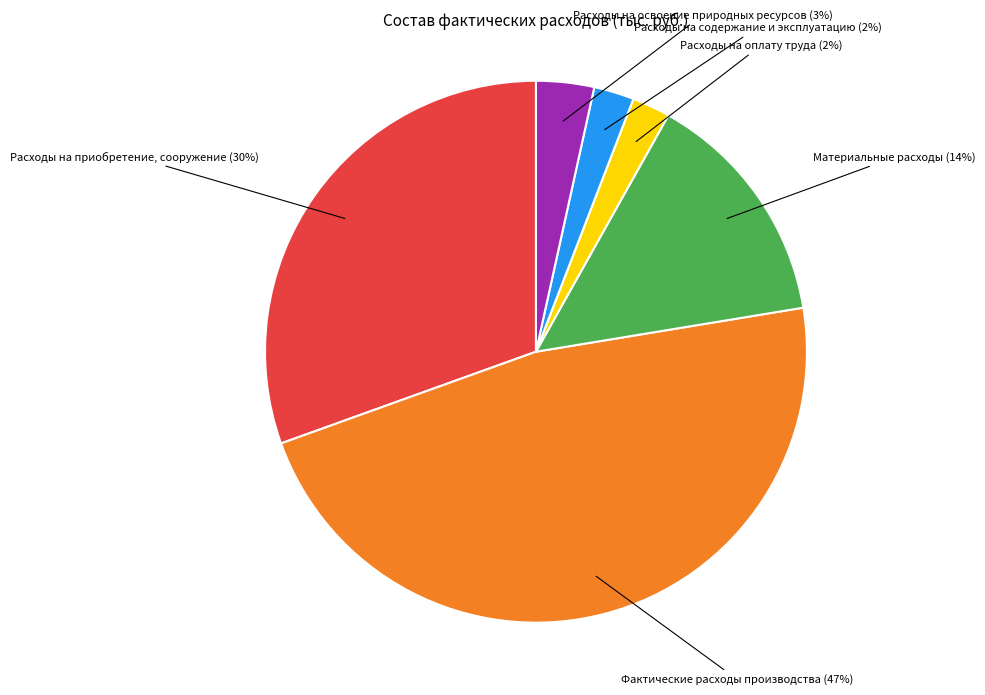

Between Расходы на приобретение, сооружение and Материальные расходы, which is larger?

Расходы на приобретение, сооружение